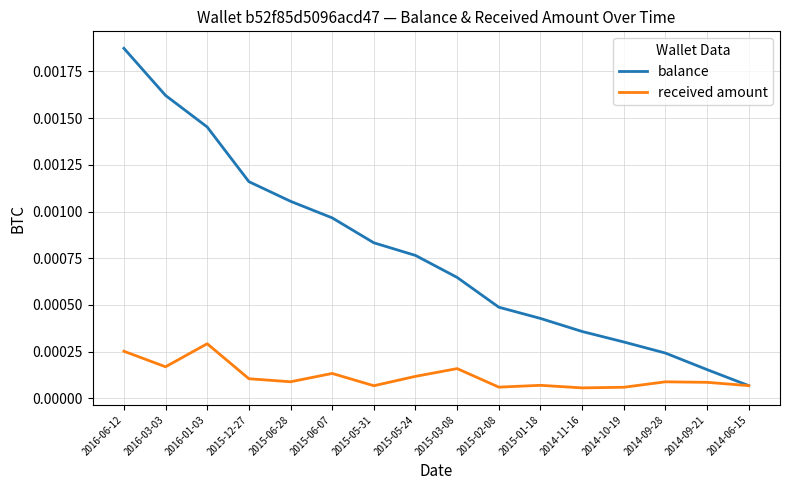

Rank the series by their average value, from highest to lowest.

balance, received amount